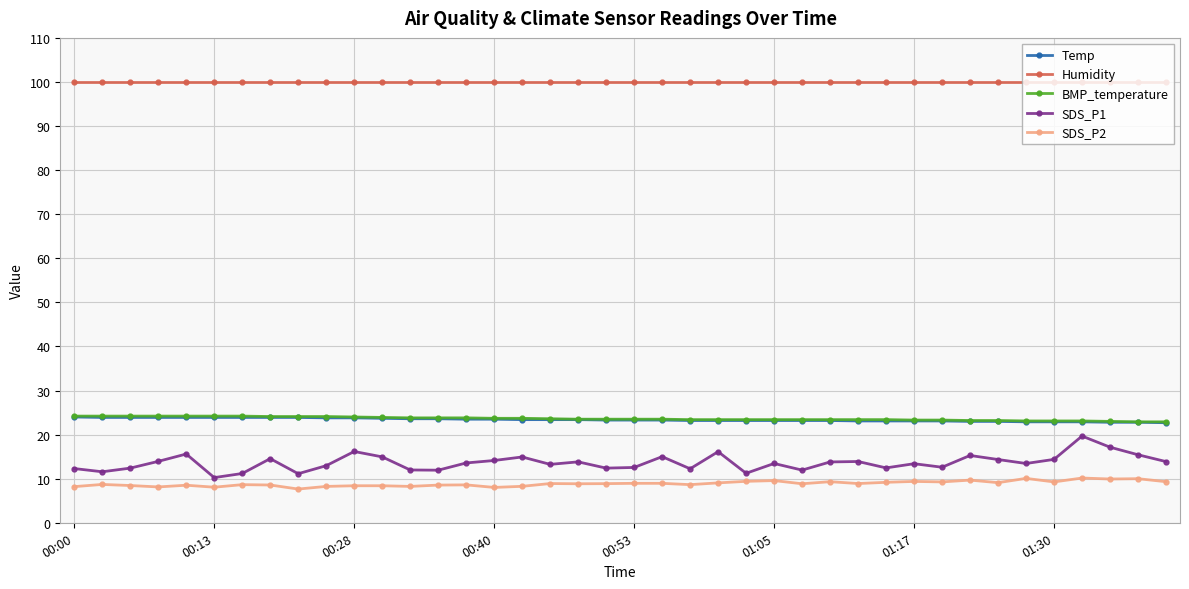

Which series has the largest total across all categories?

Humidity